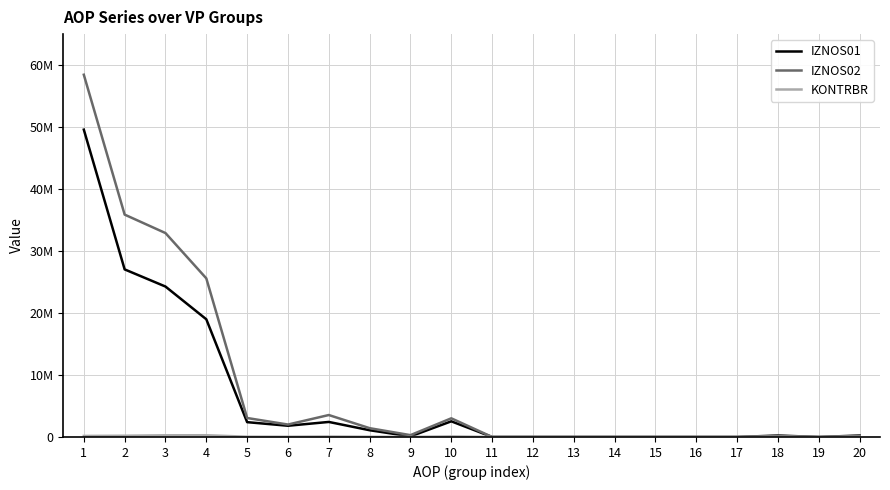

Is this an area chart (filled region under the line)?

No